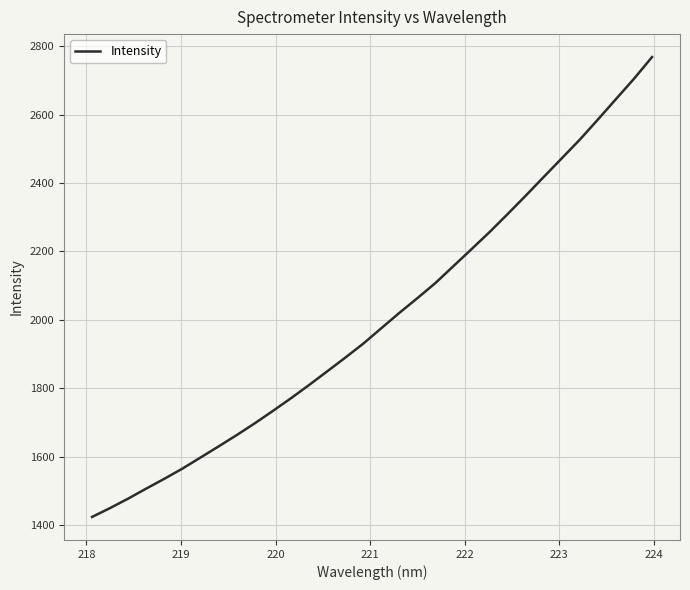

How many lines are shown in the chart?

1